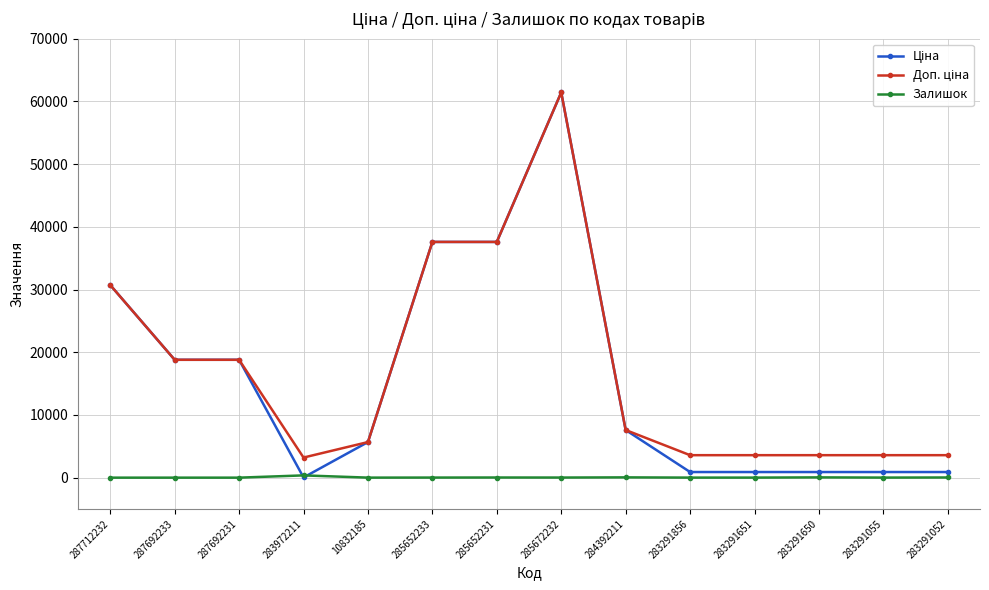

What is the maximum value shown in the chart?

61434.3